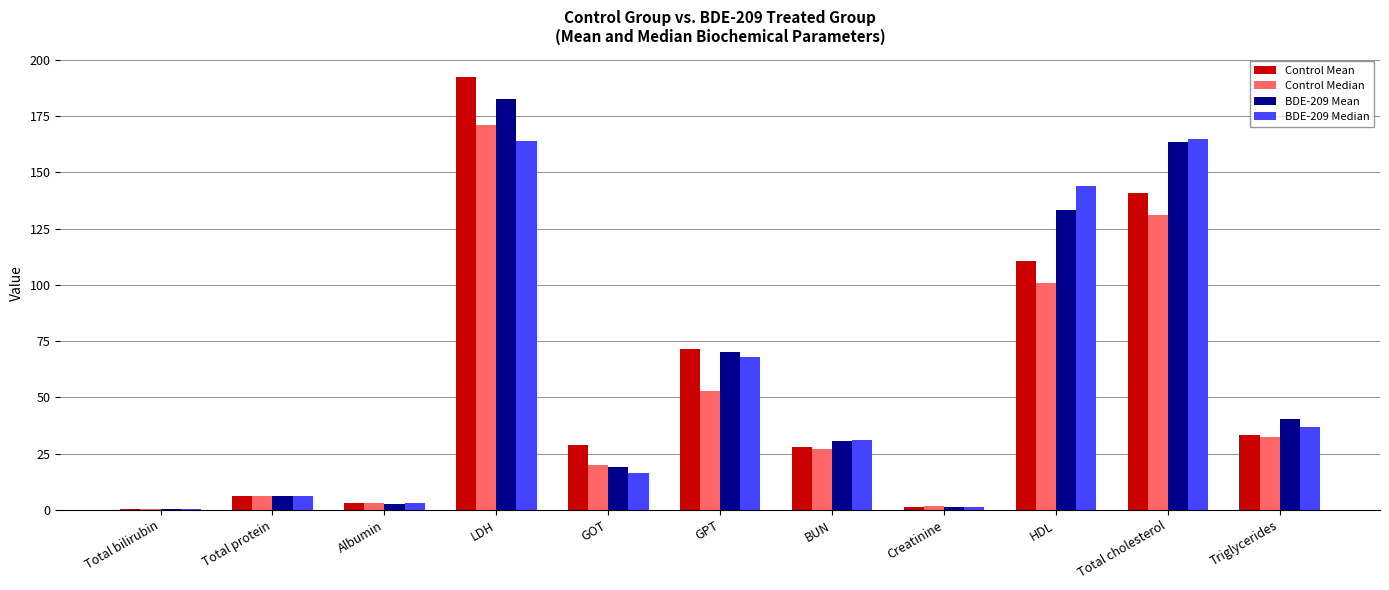

At which label is Control Mean closest to 96?

HDL